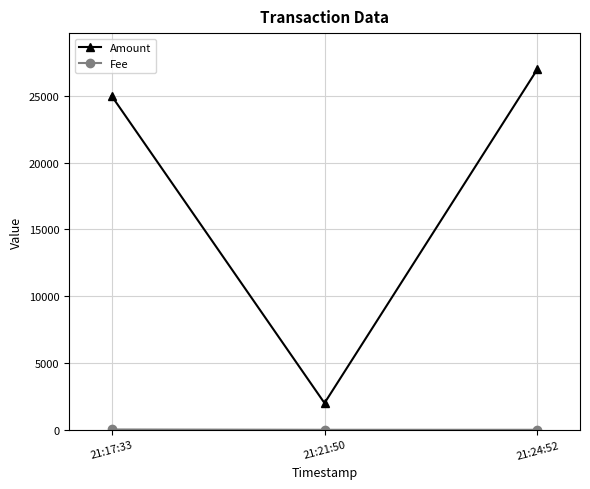

True or false: Amount has a value of 13326 at 21:24:52.

False